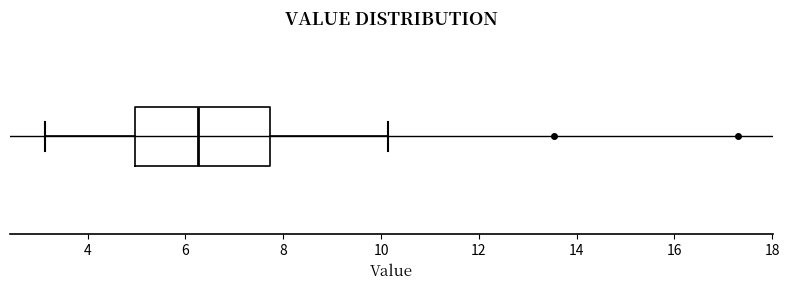

Transcribe this box plot: give where the median line is, the range the box spans, and where the two whiskers end, as read against the x-axis. The values are not printed on the chart, so give them approximately, as read against the axis.

median 6.2, box 5.0 to 7.8, whiskers 3.2 to 10.2